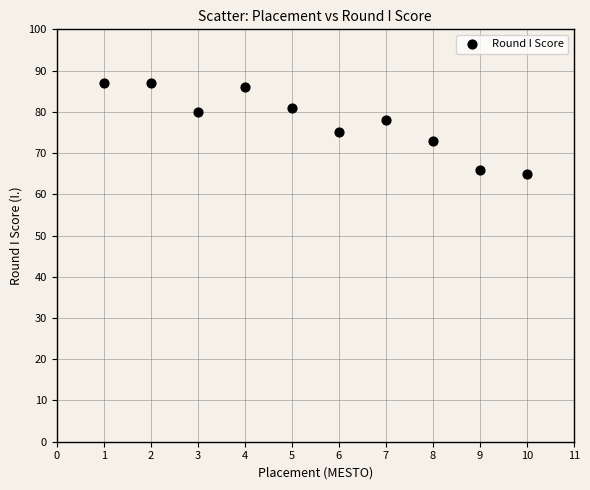

What Y value in the scatter plot is closest to 76?

75